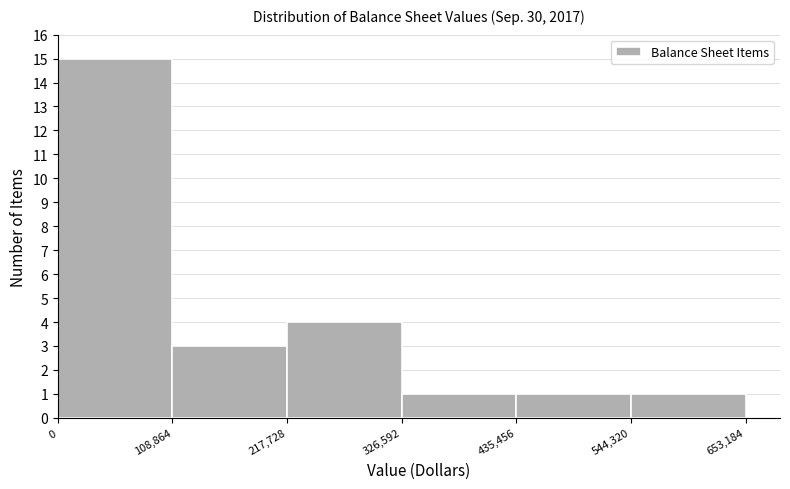

How tall is the bar that spans 217,728 to 326,592 on the x-axis? The values are not printed on the chart, so give them approximately, as read against the axis.

4